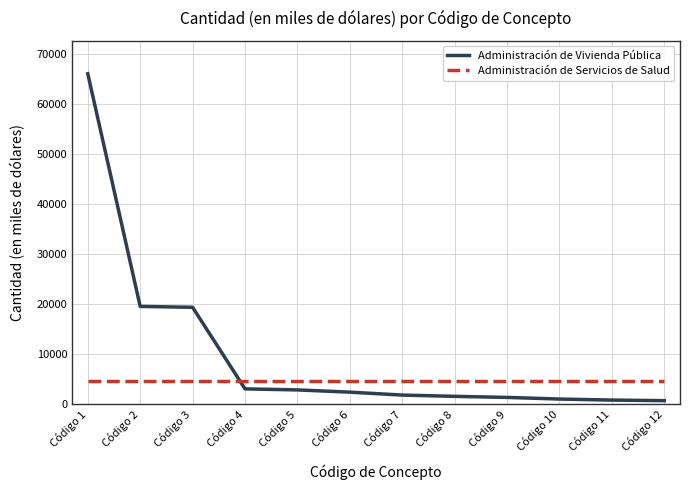

Which series has the largest range (max minus min)?

Administración de Vivienda Pública